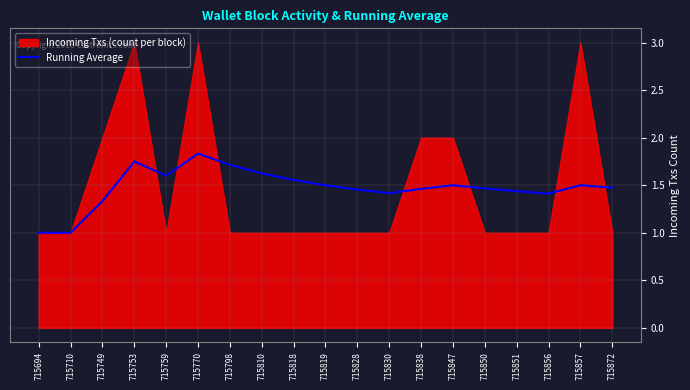

What is the difference between the second highest and second lowest values?

0.8